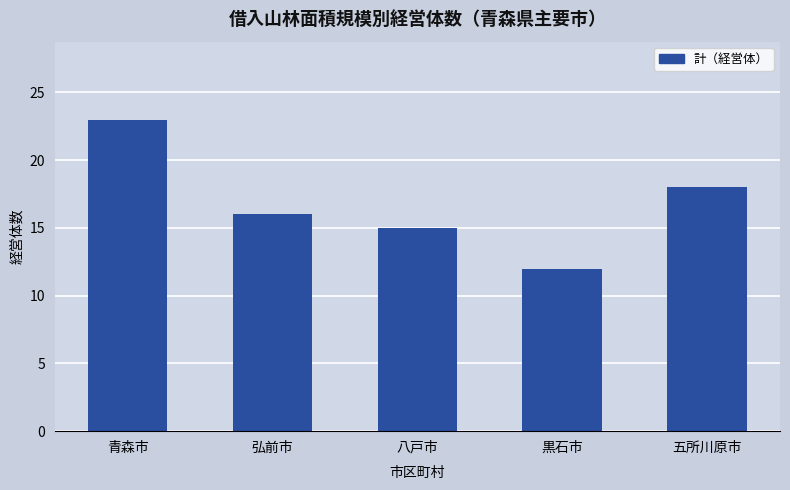

Reading right to left, list all the values displayed in this chart.

18	12	15	16	23